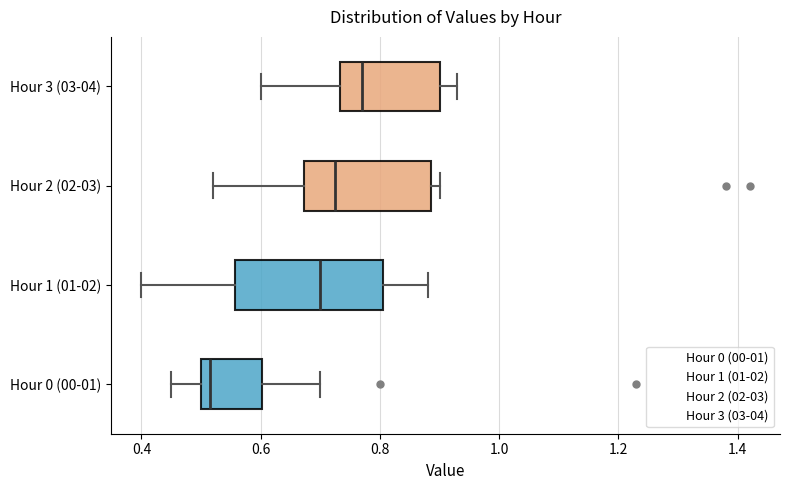

Which box's median line is the furthest to the left?

Hour 0 (00-01)